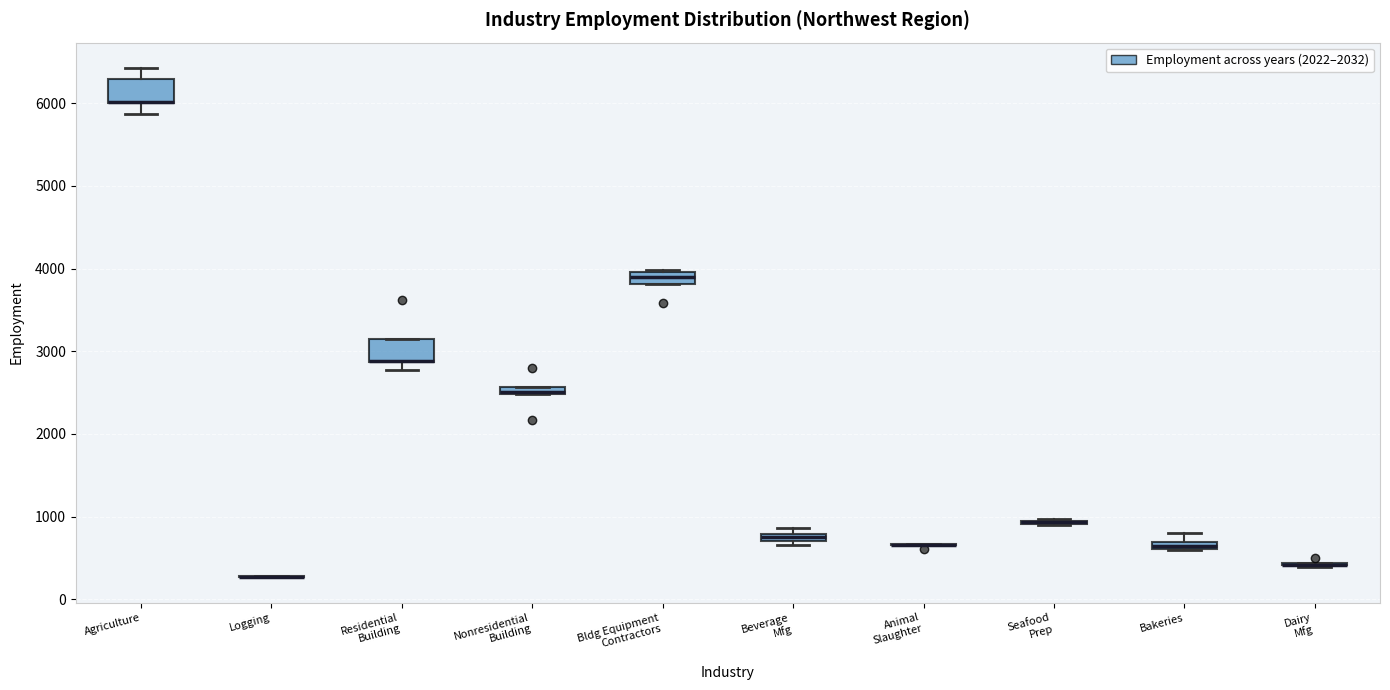

Where is the upper edge of the box for Nonresidential Building on the y-axis? The values are not printed on the chart, so give them approximately, as read against the axis.

2600